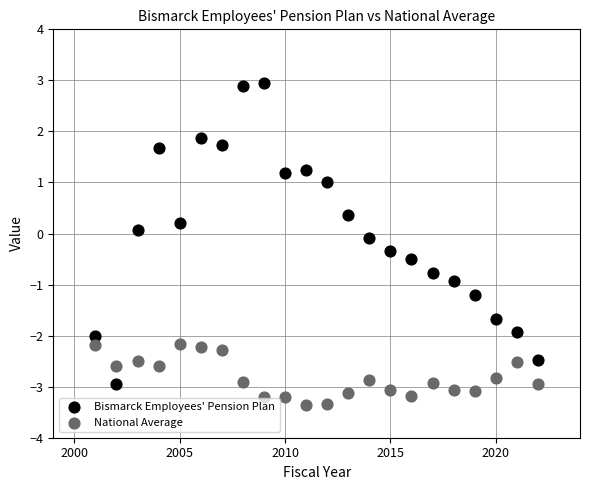

Which series has the widest spread of Y values?

Bismarck Employees' Pension Plan